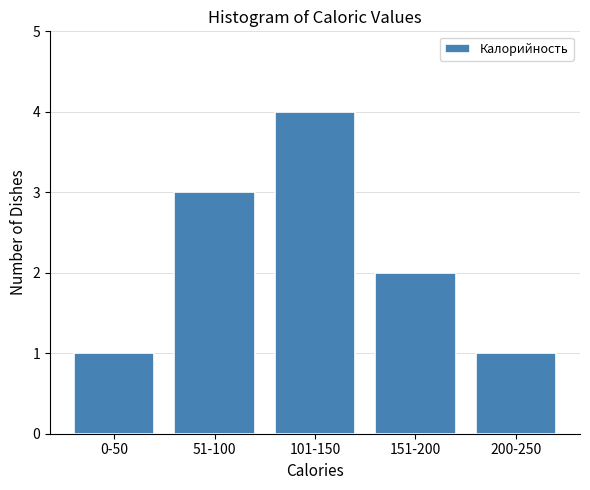

Reading left to right, extract all data points from this chart.

1	3	4	2	1